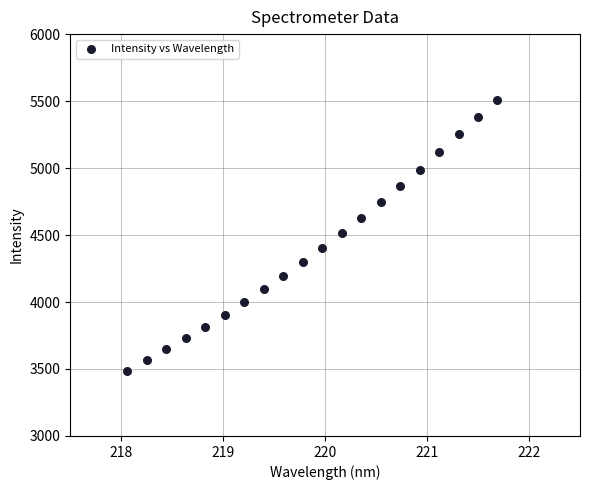

What is the range of Y values (max minus min)?

2022.8